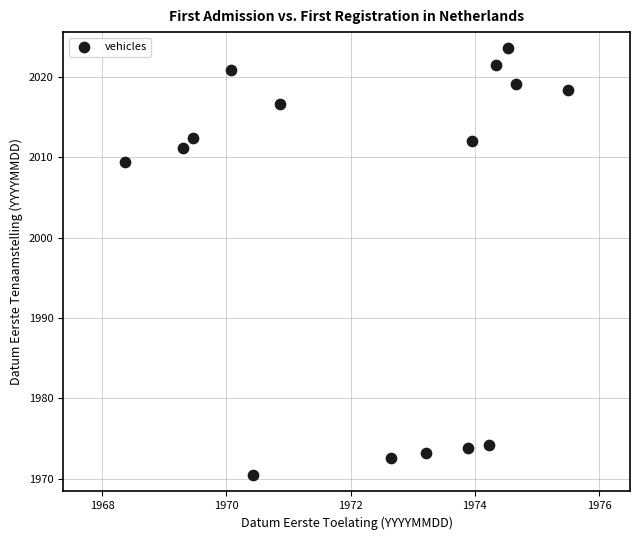

What is the range of Y values (max minus min)?

53.2